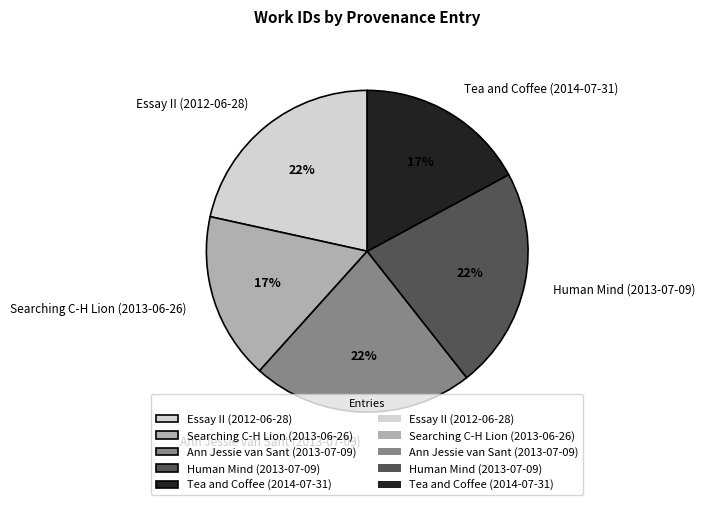

Which has a higher value, Ann Jessie van Sant (2013-07-09) or Searching C-H Lion (2013-06-26)?

Ann Jessie van Sant (2013-07-09)